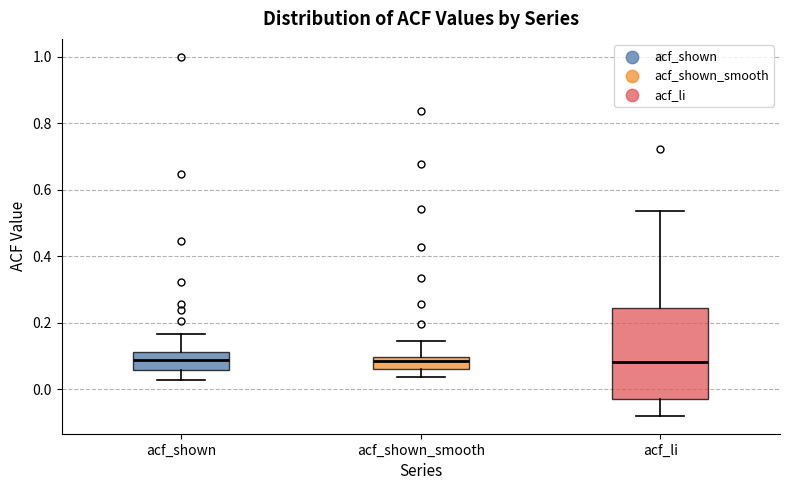

Which box is the tallest, from its lower edge to its upper edge?

acf_li